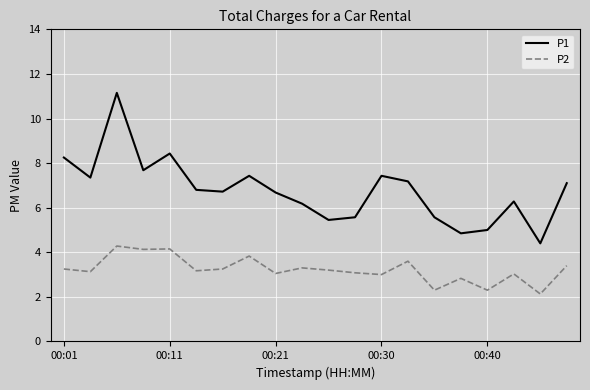

What is the average value of the P1 series?

6.8